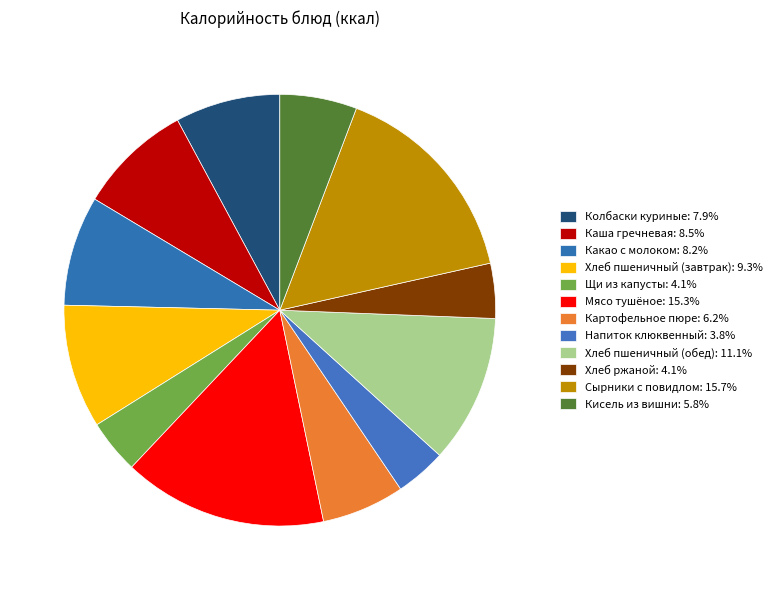

How many segments does this pie chart have?

12